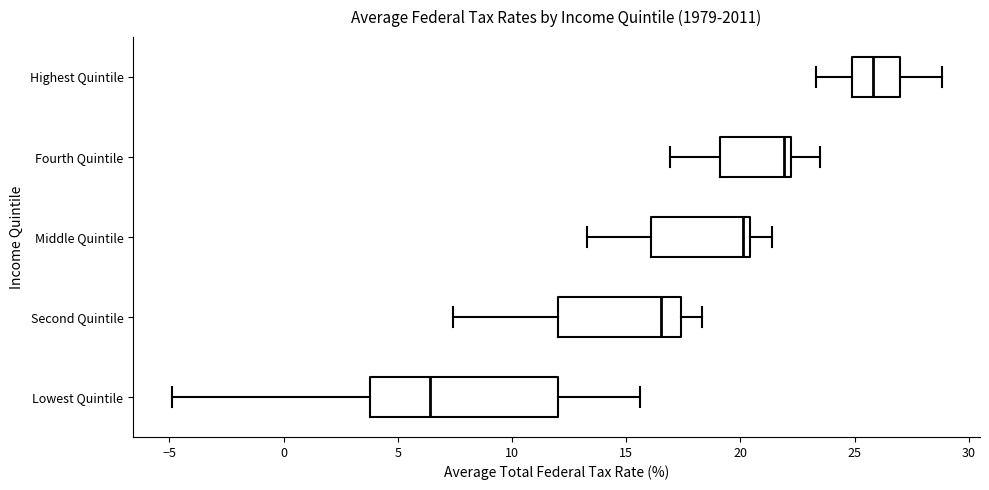

Comparing the boxes themselves (not the whiskers), which one is the widest?

Lowest Quintile